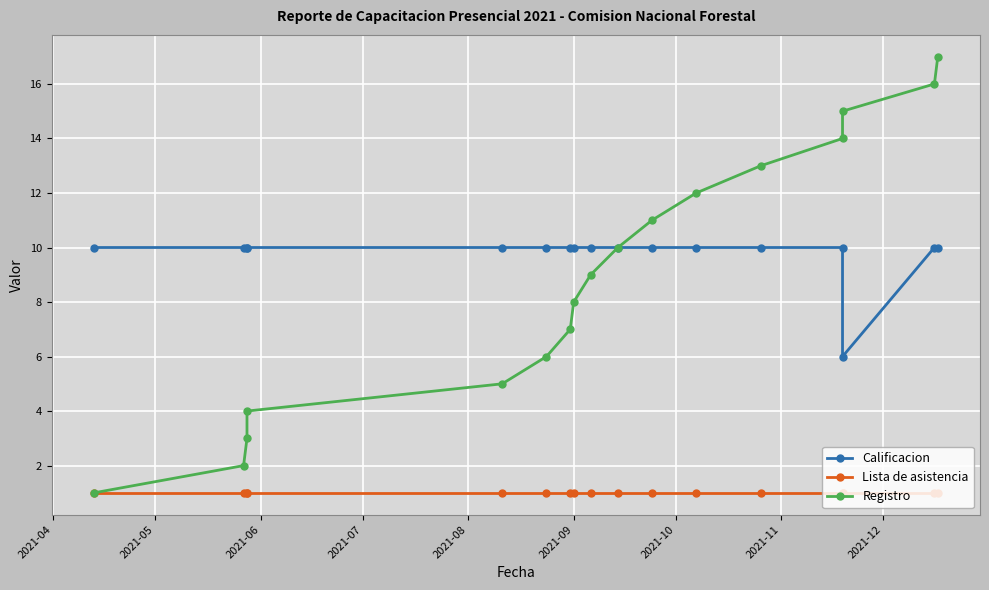

What is the spread (max minus min) of values at 2021-04?

9